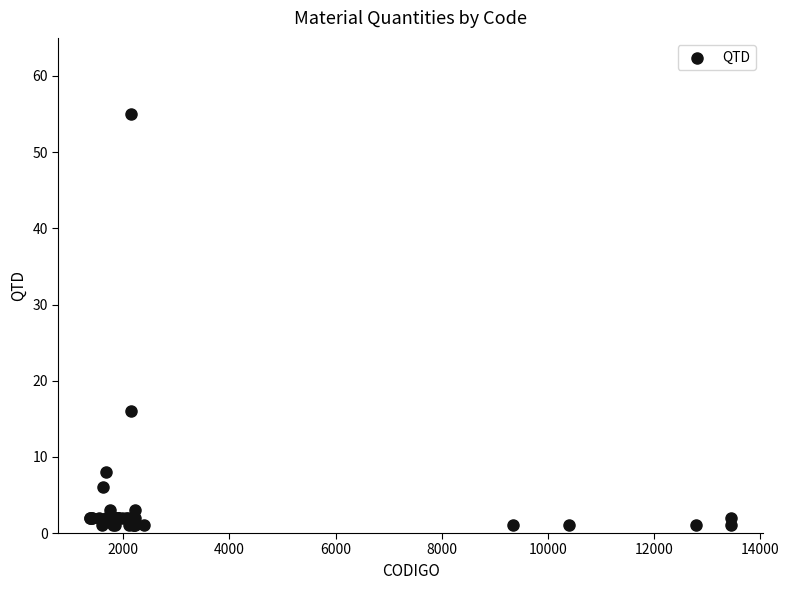

What Y value in the scatter plot is closest to 28?

16